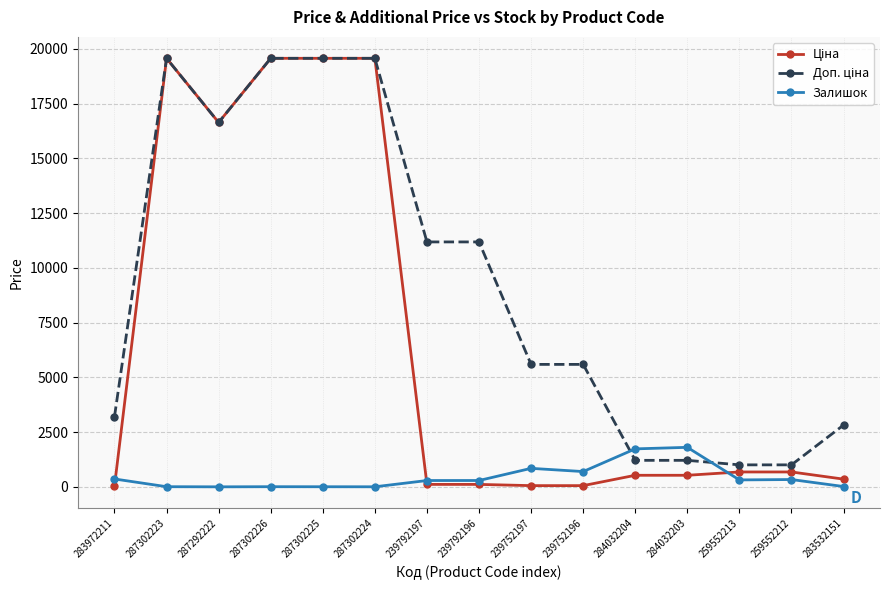

True or false: Залишок has a value of 2693.2 at 284032203.

False